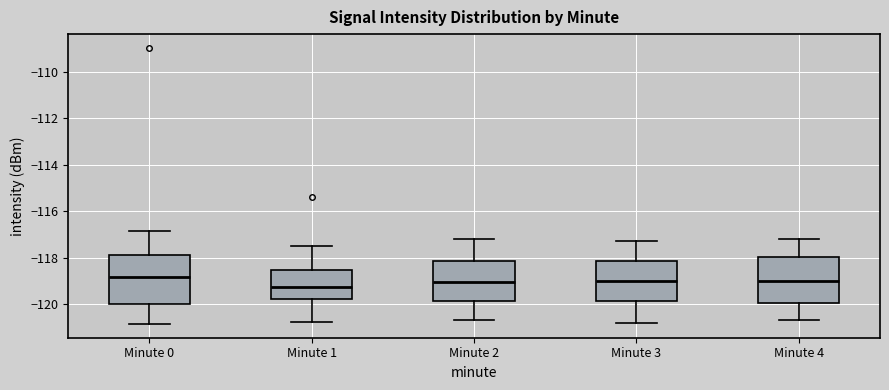

Reading left to right, read every box against the y-axis: the position of its median line, the range the box covers, and the ends of its whiskers. The values are not printed on the chart, so give them approximately, as read against the axis.

Minute 0: median -118.8, box -120.0 to -117.8, whiskers -120.8 to -116.8
Minute 1: median -119.2, box -119.8 to -118.6, whiskers -120.8 to -117.4
Minute 2: median -119.0, box -119.8 to -118.2, whiskers -120.6 to -117.2
Minute 3: median -119.0, box -119.8 to -118.2, whiskers -120.8 to -117.2
Minute 4: median -119.0, box -120.0 to -118.0, whiskers -120.6 to -117.2